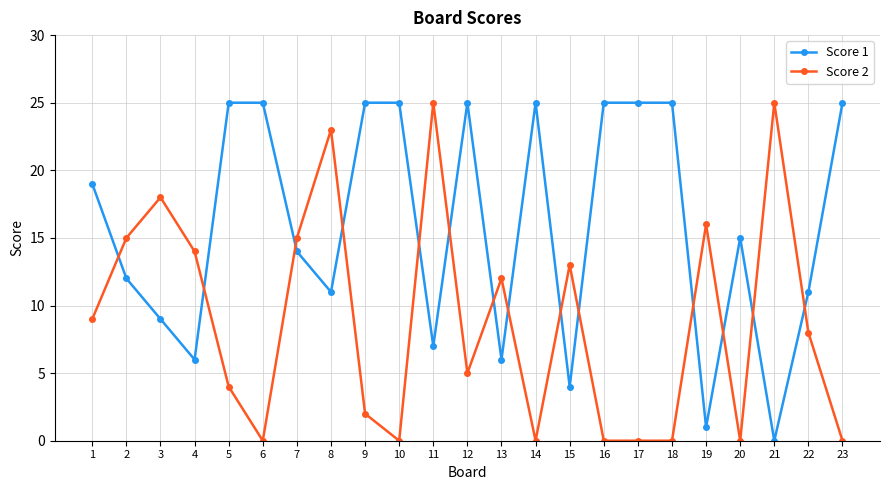

What is the value of the Score 1 point at the 17th from the left?

25